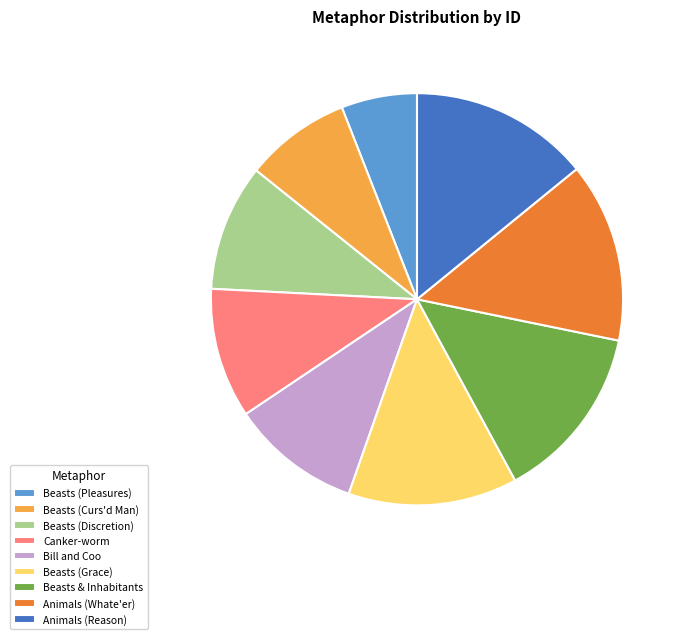

Is there any slice that represents more than half of the pie?

No